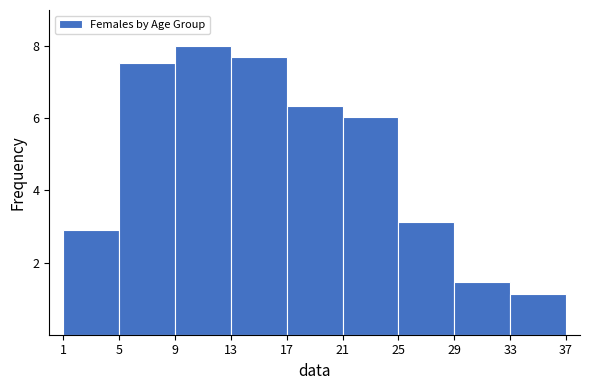

Which range on the x-axis has the tallest bar?

9 to 13